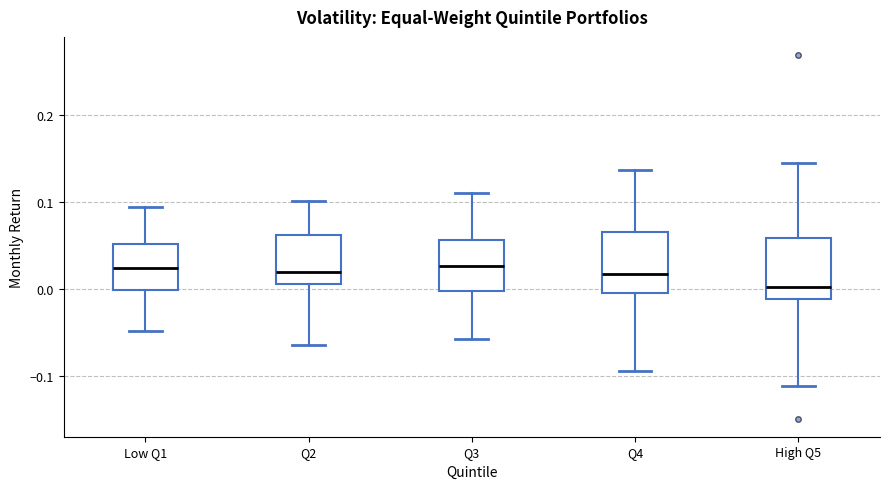

Reading left to right, transcribe this box plot: for each box, give where its median line is, the range the box spans, and where its two whiskers end, as read against the y-axis. The values are not printed on the chart, so give them approximately, as read against the axis.

Low Q1: median 0.02, box 0.00 to 0.05, whiskers -0.05 to 0.09
Q2: median 0.02, box 0.01 to 0.06, whiskers -0.06 to 0.10
Q3: median 0.03, box 0.00 to 0.06, whiskers -0.06 to 0.11
Q4: median 0.02, box 0.00 to 0.06, whiskers -0.09 to 0.14
High Q5: median 0.00, box -0.01 to 0.06, whiskers -0.11 to 0.14